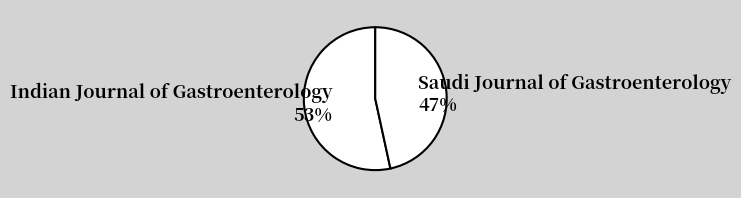

How many segments does this pie chart have?

2